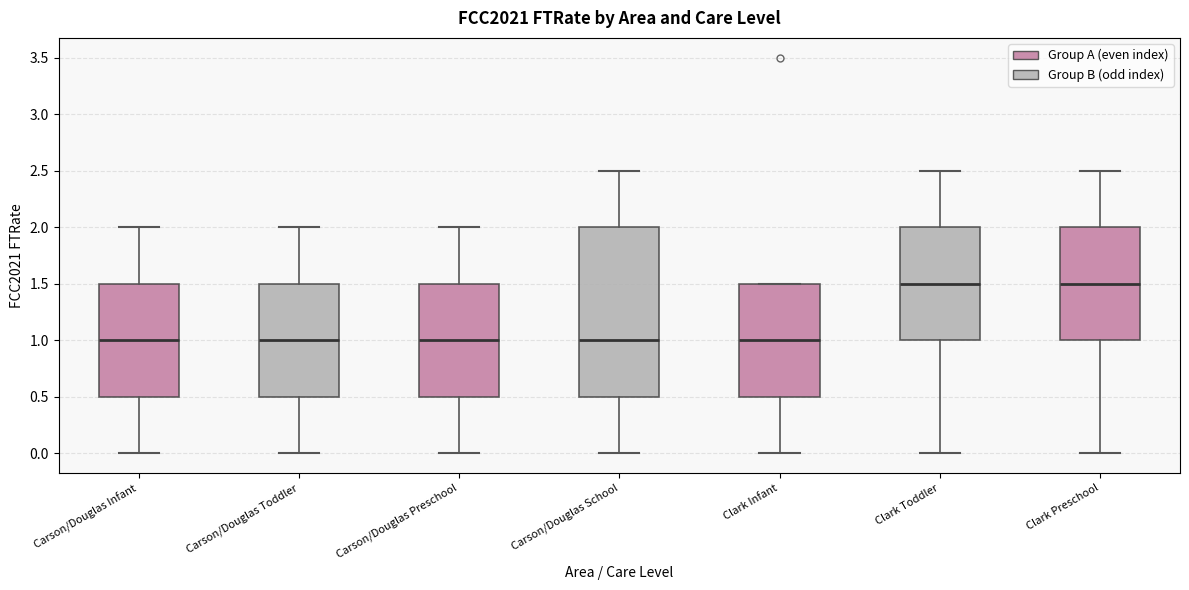

Reading left to right, read every box against the y-axis: the position of its median line, the range the box covers, and the ends of its whiskers. The values are not printed on the chart, so give them approximately, as read against the axis.

Carson/Douglas Infant: median 1.0, box 0.5 to 1.5, whiskers 0.0 to 2.0
Carson/Douglas Toddler: median 1.0, box 0.5 to 1.5, whiskers 0.0 to 2.0
Carson/Douglas Preschool: median 1.0, box 0.5 to 1.5, whiskers 0.0 to 2.0
Carson/Douglas School: median 1.0, box 0.5 to 2.0, whiskers 0.0 to 2.5
Clark Infant: median 1.0, box 0.5 to 1.5, whiskers 0.0 to 1.5
Clark Toddler: median 1.5, box 1.0 to 2.0, whiskers 0.0 to 2.5
Clark Preschool: median 1.5, box 1.0 to 2.0, whiskers 0.0 to 2.5